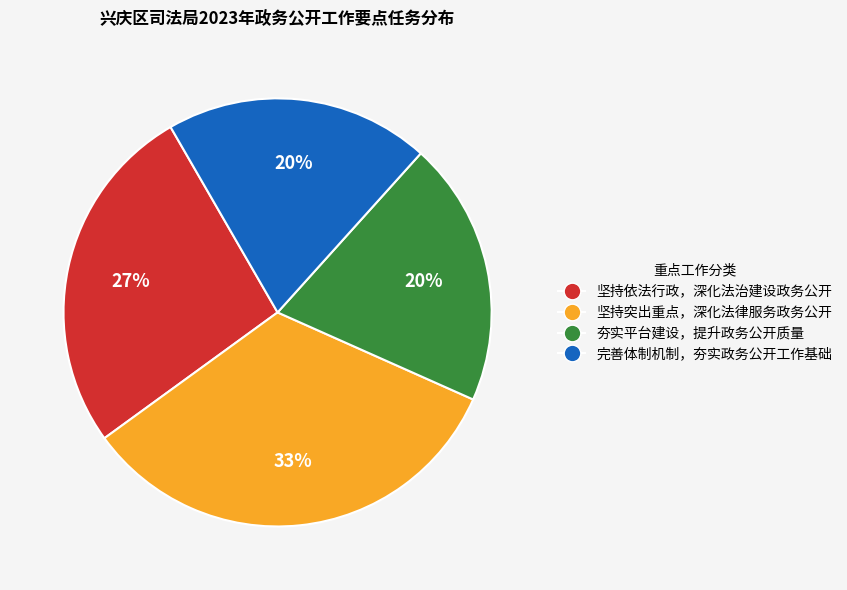

To the nearest percent, what is the average slice percentage?

25%